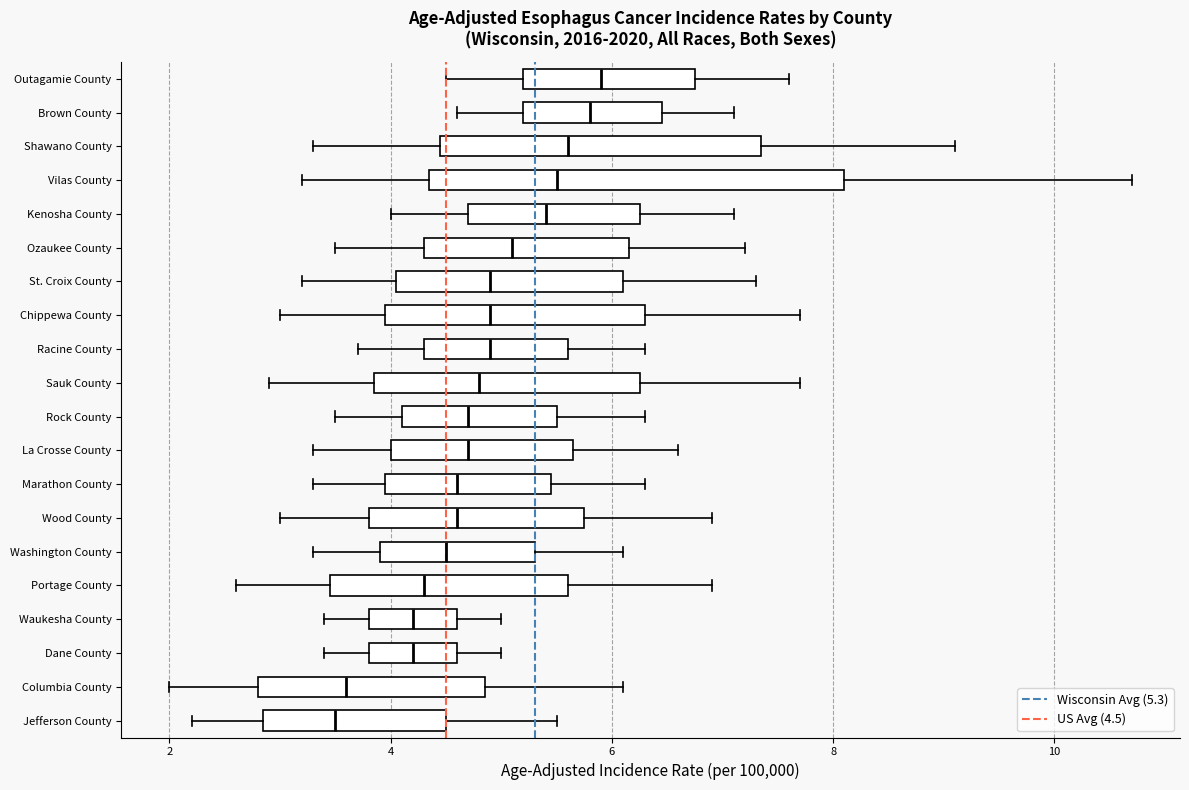

Which box is the widest, from its left edge to its right edge?

Vilas County